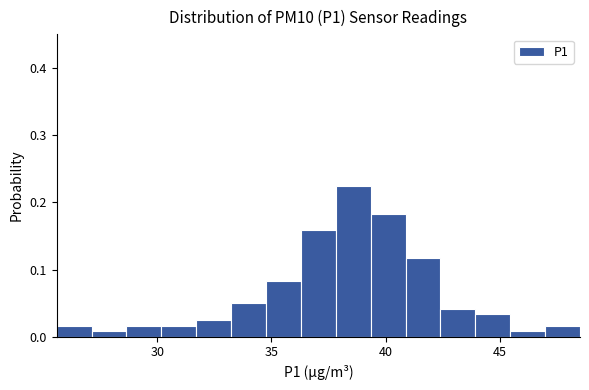

Around what value on the x-axis is the tallest bar? Give the approximate position of its centre, as read against the axis.

38.5